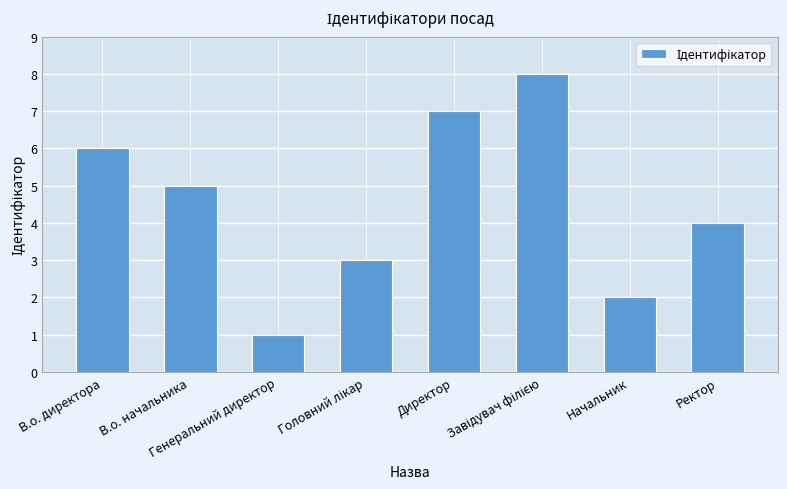

True or false: the data shows 0 at Генеральний директор.

False